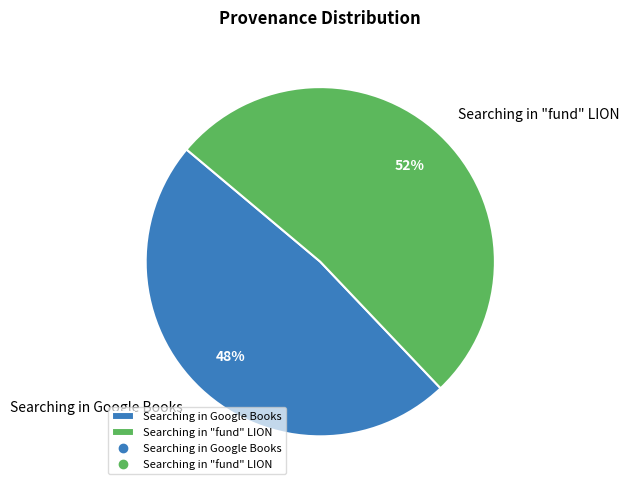

Which has a higher value, Searching in Google Books or Searching in "fund" LION?

Searching in "fund" LION